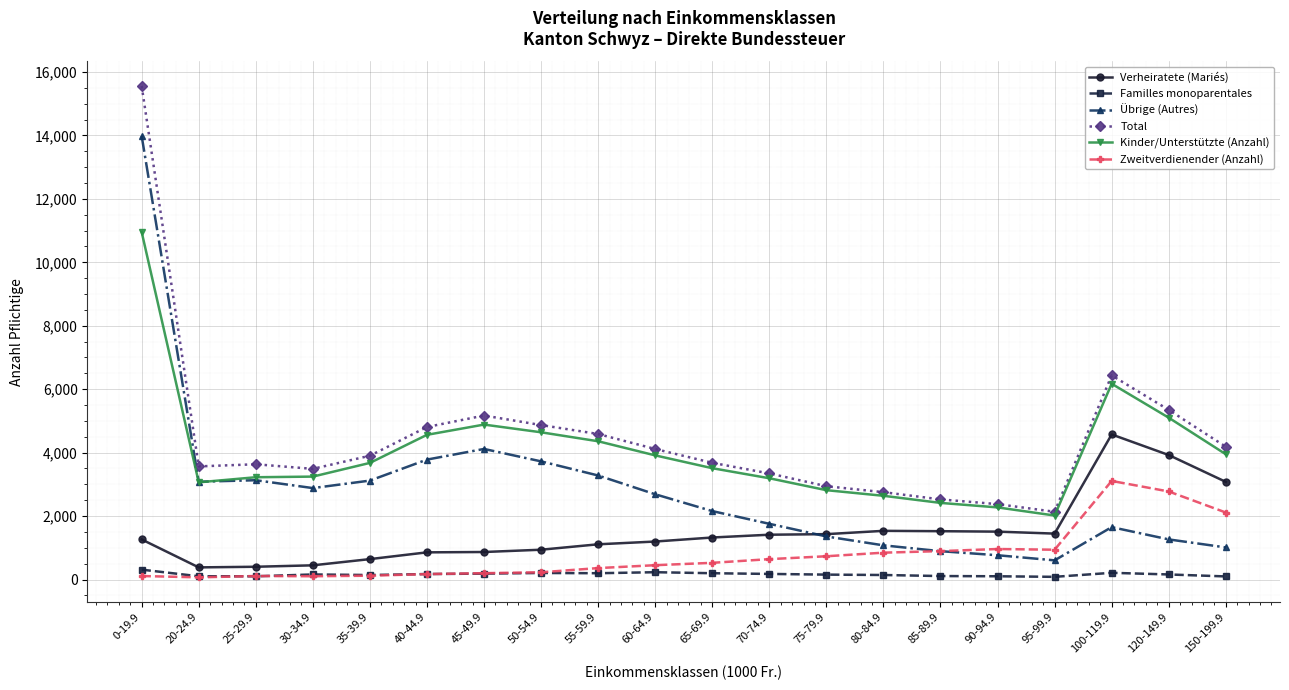

True or false: Übrige (Autres) has more than 0 points higher than both neighbors.

True